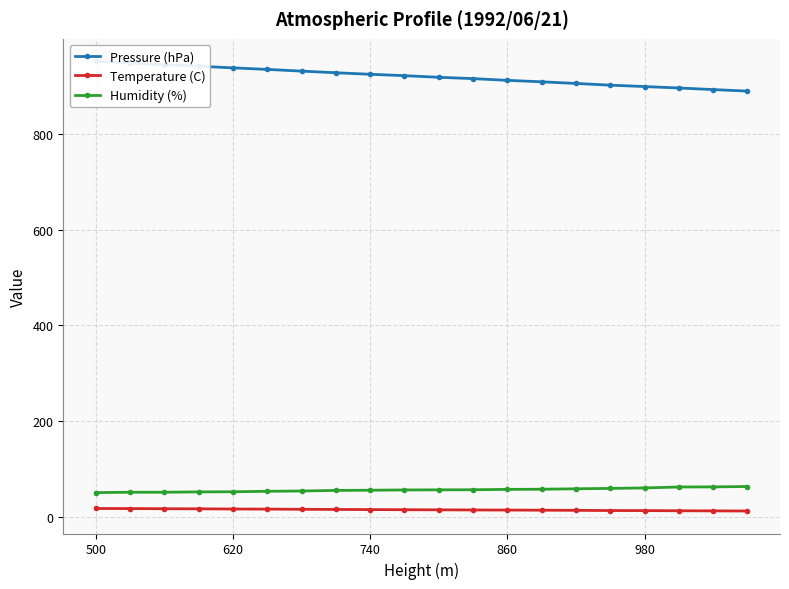

True or false: Temperature (C) and Humidity (%) intersect in this chart.

False